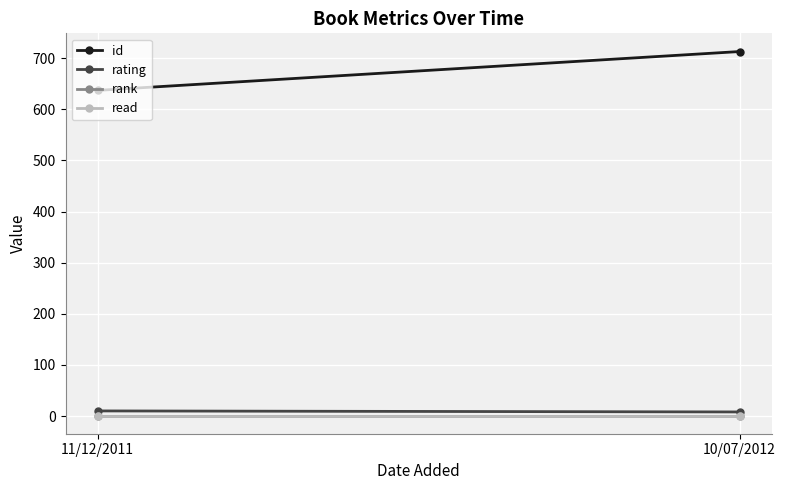

The rating series shows 8 at 10/07/2012. True or false?

True